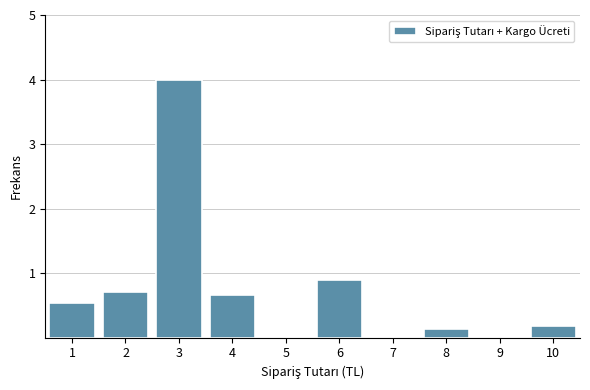

Reading left to right, transcribe all the data shown in this chart.

1=0.5	2=0.7	3=4.0	4=0.7	5=0.0	6=0.9	7=0.0	8=0.1	9=0.0	10=0.2